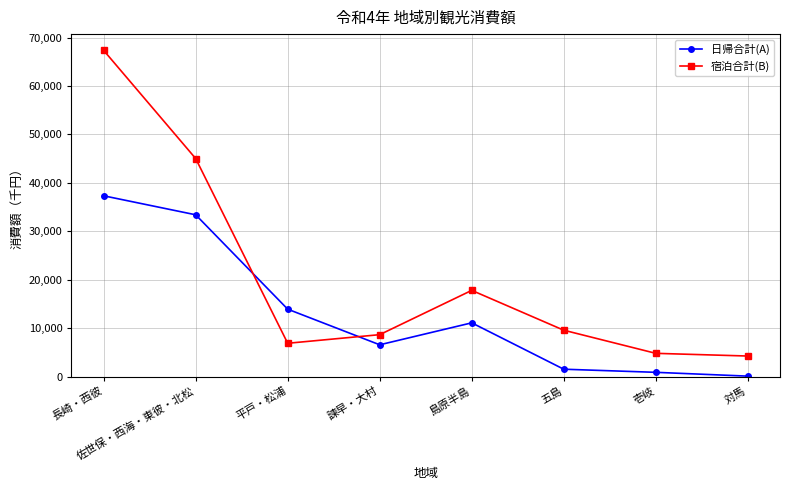

Reading left to right, list all the values displayed in this chart.

日帰合計(A): 37328139	33406033	13914592	6560236	11095332	1517655	874597	88109
宿泊合計(B): 67355243	45021453	6873502	8652989	17799119	9571593	4796301	4239443